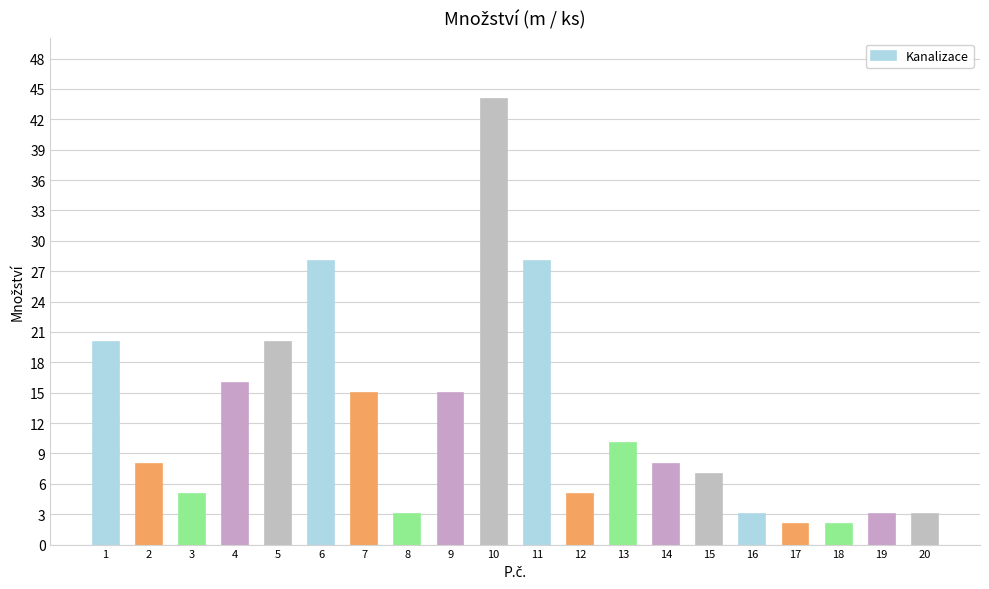

What is the difference between the maximum and minimum values?

42